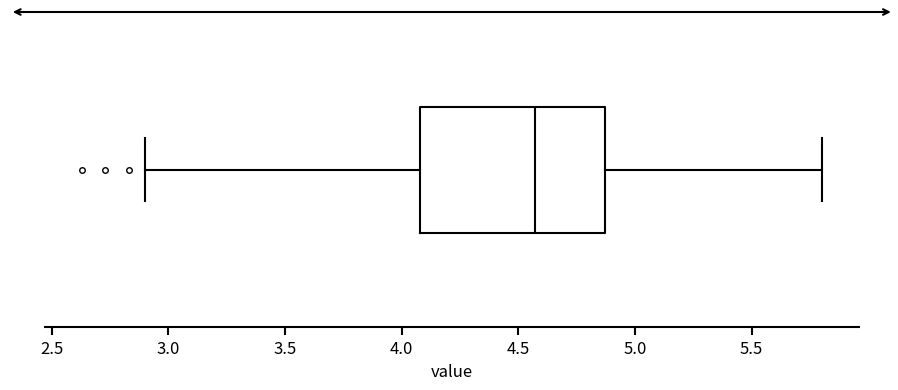

Read this box plot against the x-axis: the position of the median line, the range covered by the box, and the ends of both whiskers. The values are not printed on the chart, so give them approximately, as read against the axis.

median 4.55, box 4.10 to 4.85, whiskers 2.90 to 5.80